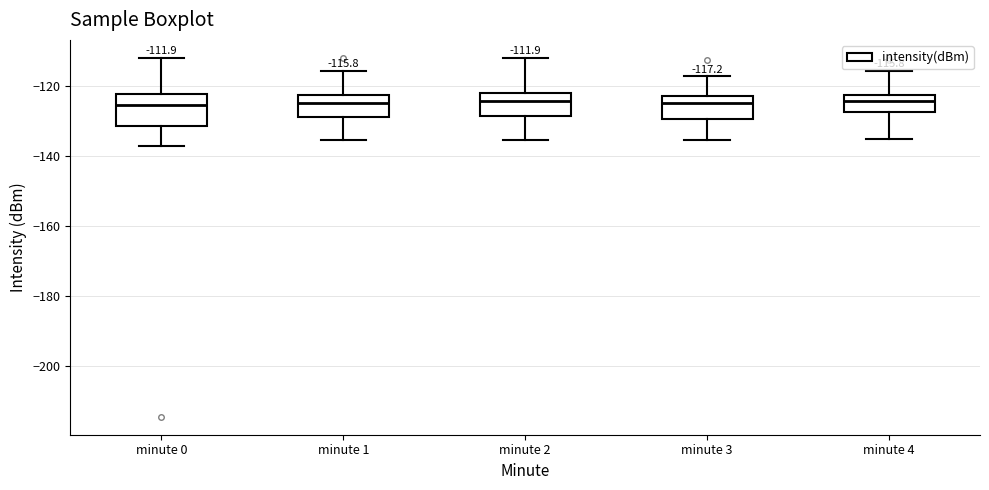

Which box is the tallest, from its lower edge to its upper edge?

minute 0